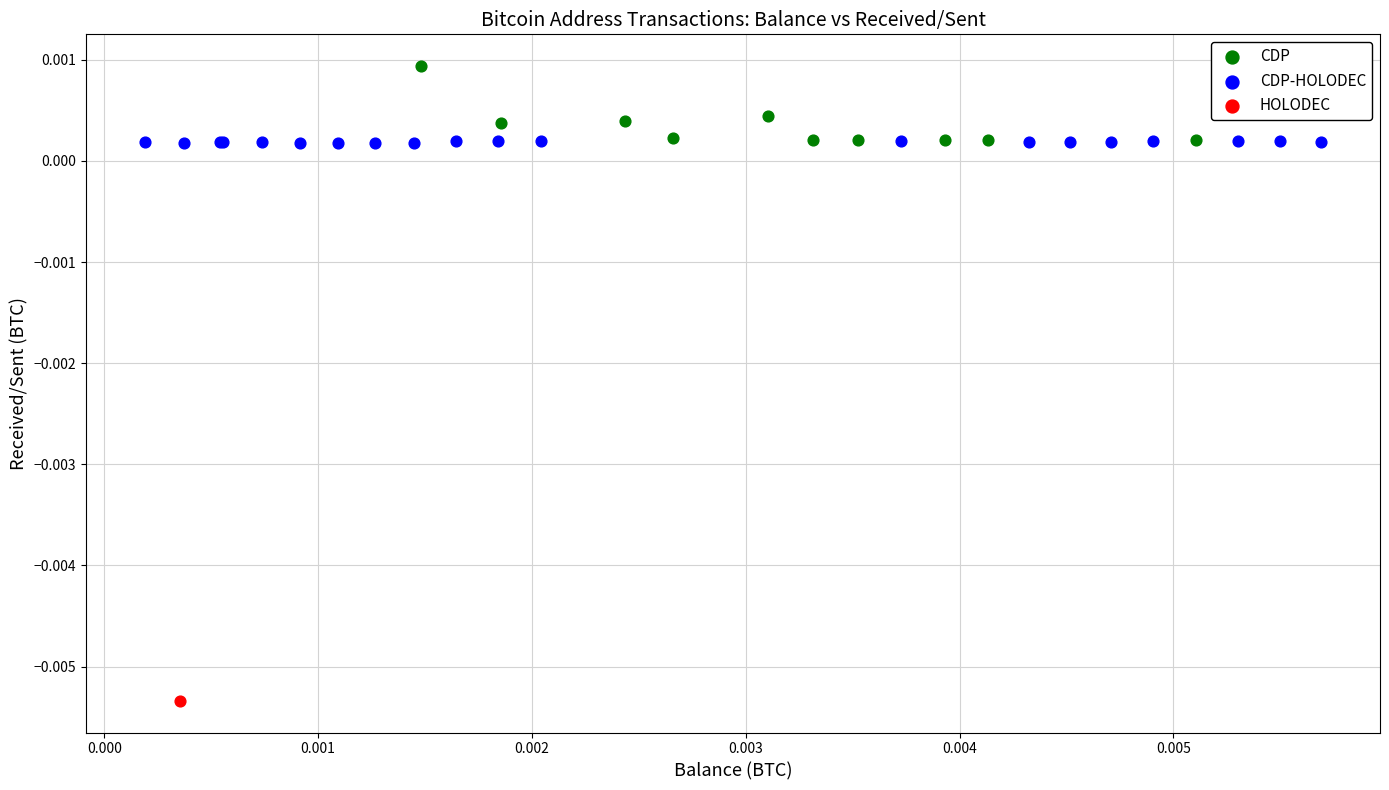

What are all the series names shown in the legend?

CDP, CDP-HOLODEC, HOLODEC